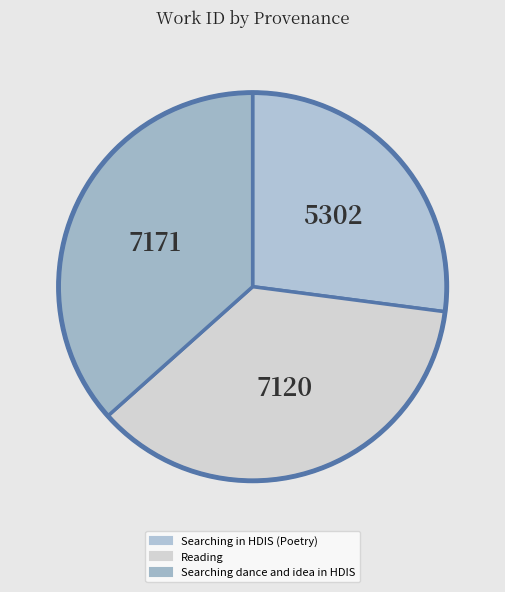

How many slices are in this pie chart?

3